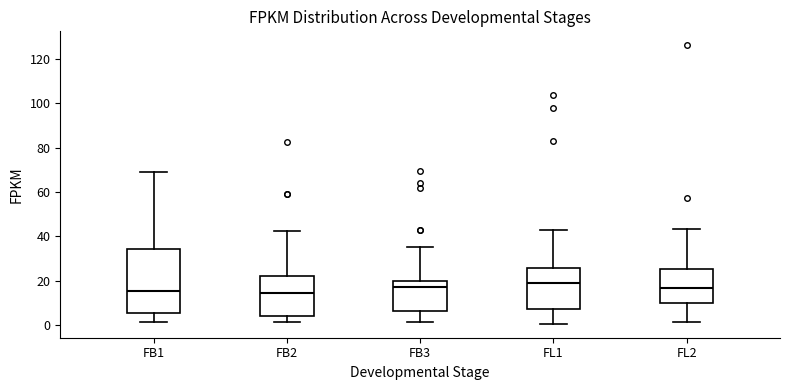

Reading left to right, transcribe this box plot: for each box, give where its median line is, the range the box spans, and where its two whiskers end, as read against the y-axis. The values are not printed on the chart, so give them approximately, as read against the axis.

FB1: median 16, box 6 to 34, whiskers 2 to 70
FB2: median 14, box 4 to 22, whiskers 2 to 42
FB3: median 16, box 6 to 20, whiskers 2 to 36
FL1: median 18, box 8 to 26, whiskers 0 to 44
FL2: median 16, box 10 to 26, whiskers 2 to 44